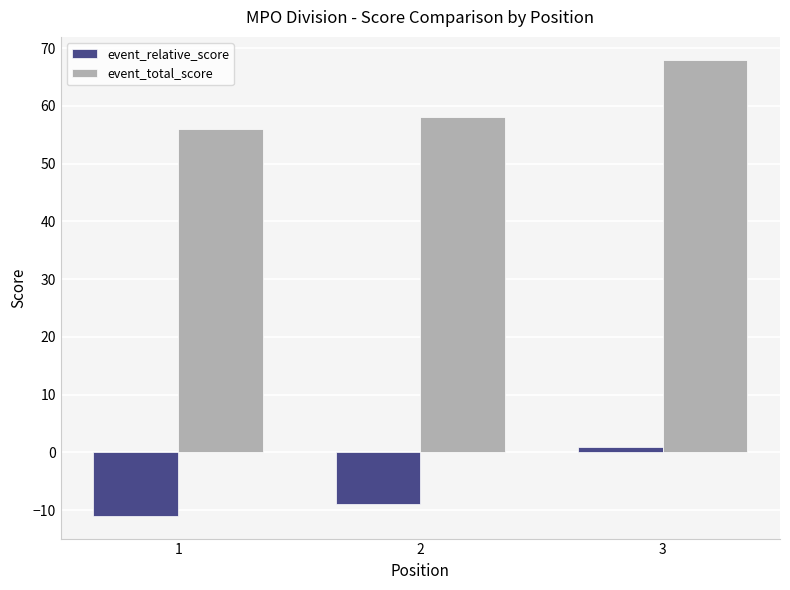

True or false: event_relative_score has a value of 1 at 3.

True